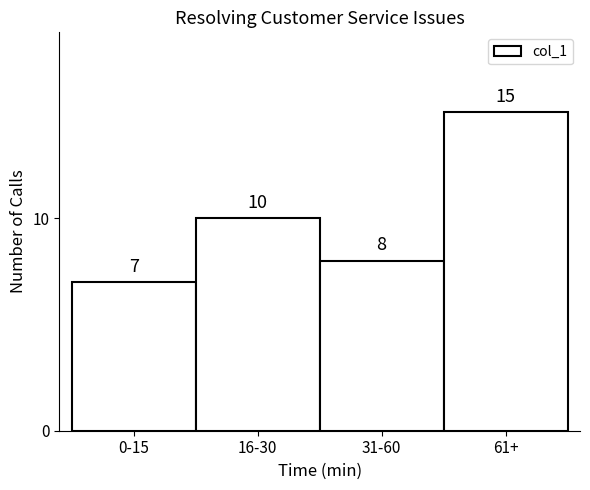

Reading left to right, what are all the values shown in this chart?

0-15=7	16-30=10	31-60=8	61+=15